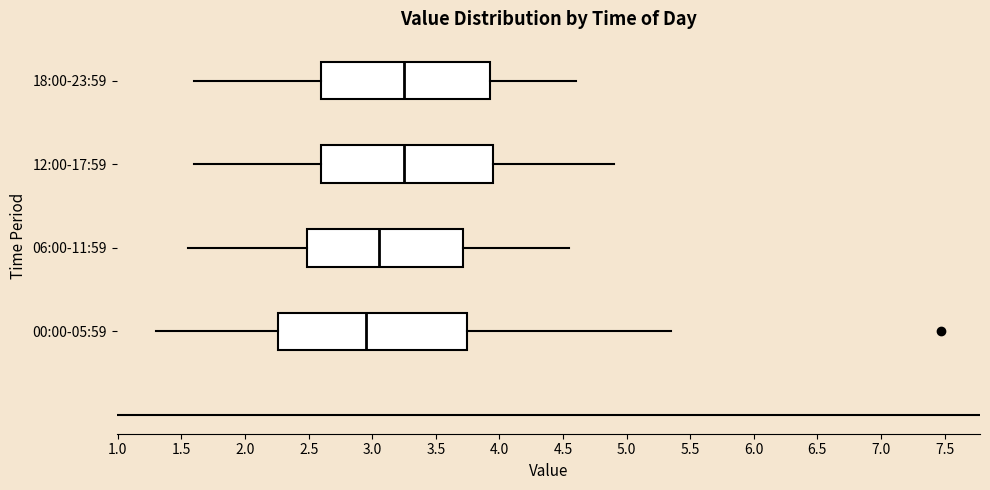

Reading bottom to top, read every box against the x-axis: the position of its median line, the range the box covers, and the ends of its whiskers. The values are not printed on the chart, so give them approximately, as read against the axis.

00:00-05:59: median 2.95, box 2.25 to 3.75, whiskers 1.30 to 5.35
06:00-11:59: median 3.05, box 2.50 to 3.70, whiskers 1.55 to 4.55
12:00-17:59: median 3.25, box 2.60 to 3.95, whiskers 1.60 to 4.90
18:00-23:59: median 3.25, box 2.60 to 3.95, whiskers 1.60 to 4.60